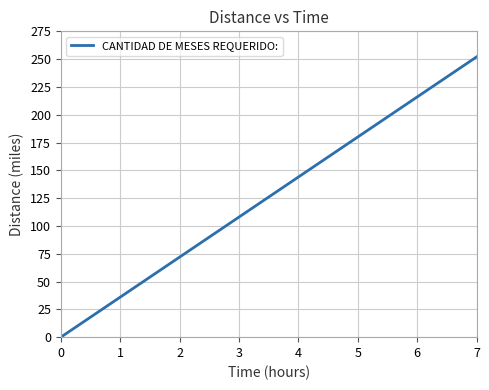

True or false: the data shows 216 at 6.

True